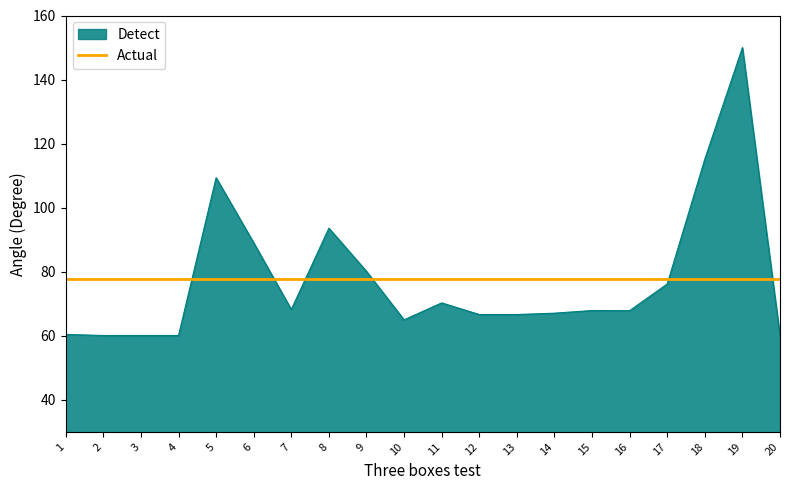

What is the sum of all values?

1553.8